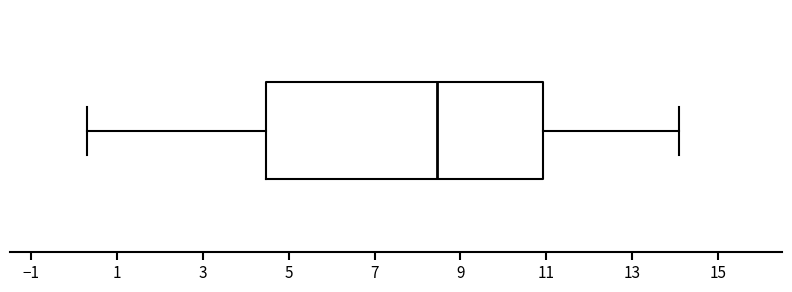

Read this box plot against the x-axis: the position of the median line, the range covered by the box, and the ends of both whiskers. The values are not printed on the chart, so give them approximately, as read against the axis.

median 8.4, box 4.4 to 11.0, whiskers 0.4 to 14.2